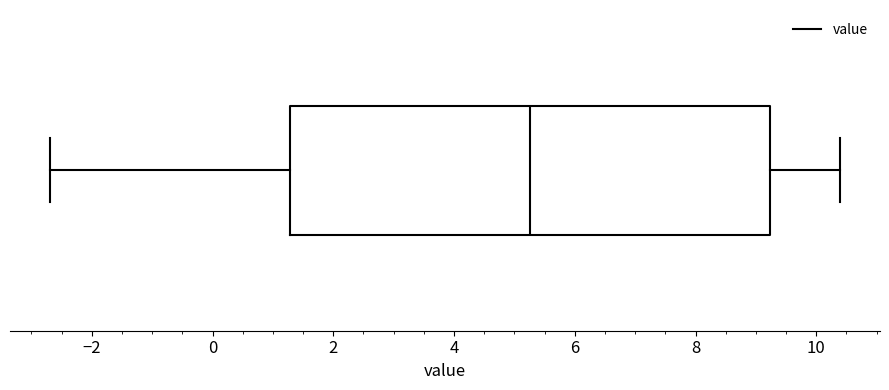

Where is the right edge of the box on the x-axis? The values are not printed on the chart, so give them approximately, as read against the axis.

9.2